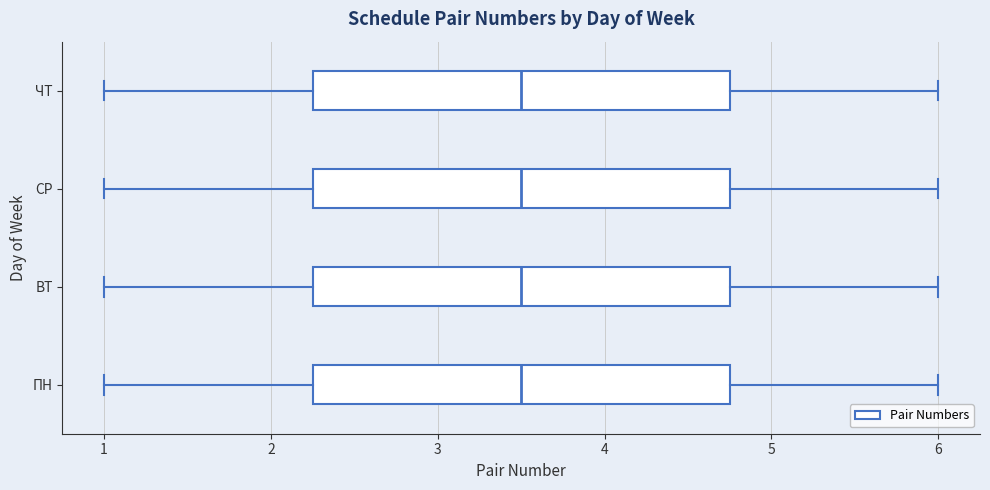

Reading bottom to top, read every box against the x-axis: the position of its median line, the range the box covers, and the ends of its whiskers. The values are not printed on the chart, so give them approximately, as read against the axis.

ПН: median 3.5, box 2.3 to 4.8, whiskers 1.0 to 6.0
ВТ: median 3.5, box 2.3 to 4.8, whiskers 1.0 to 6.0
СР: median 3.5, box 2.3 to 4.8, whiskers 1.0 to 6.0
ЧТ: median 3.5, box 2.3 to 4.8, whiskers 1.0 to 6.0